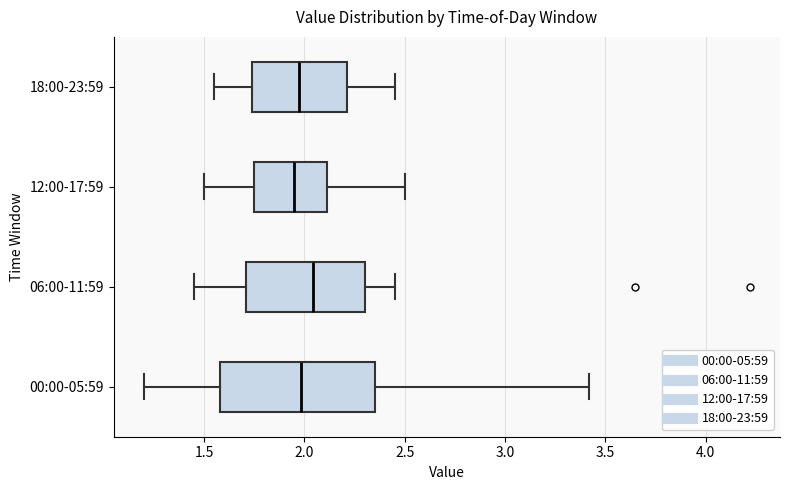

Which box is the widest, from its left edge to its right edge?

00:00-05:59